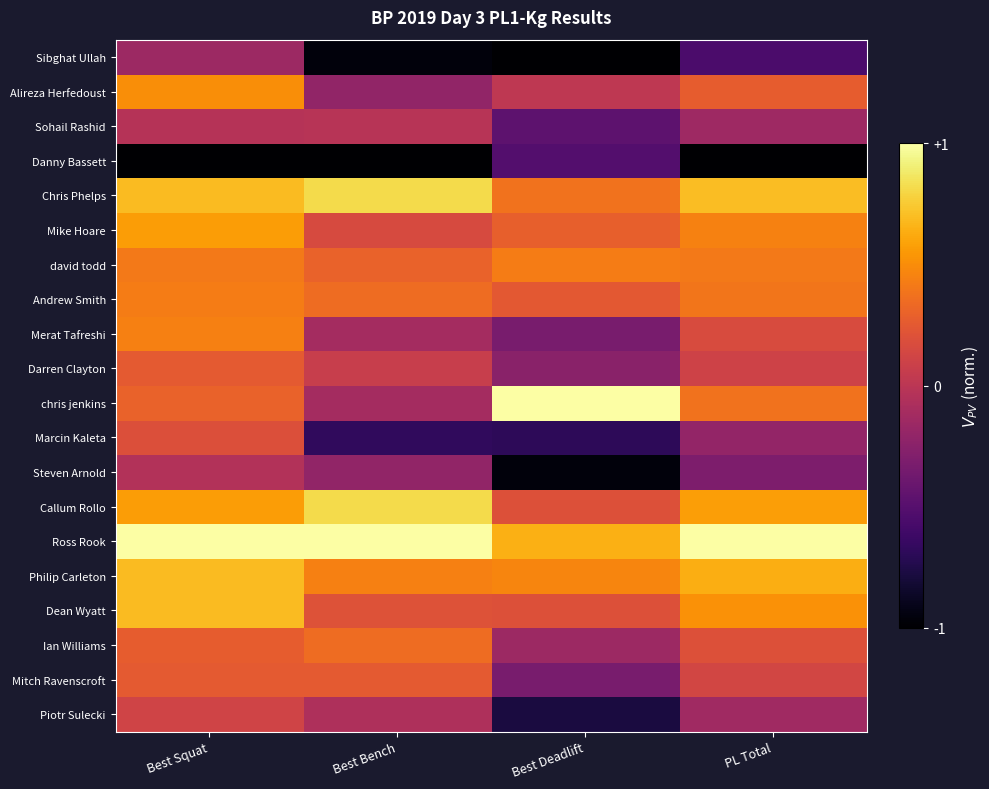

What is the smallest value displayed?

-1.0